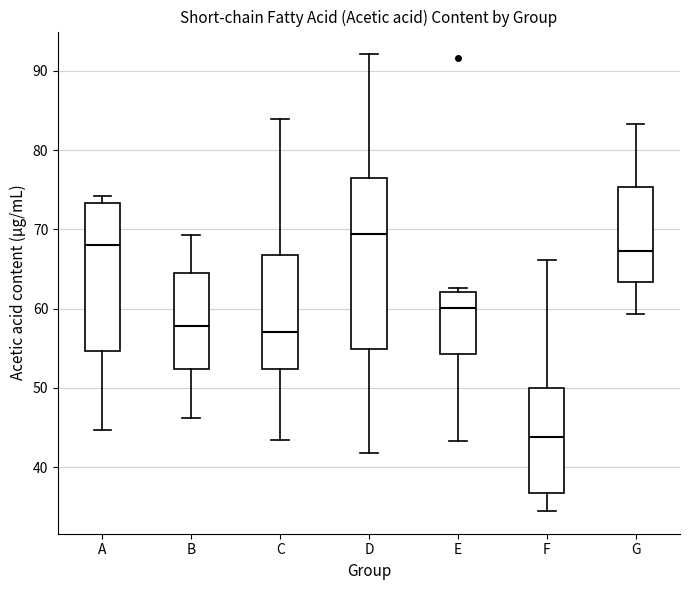

Comparing the boxes themselves (not the whiskers), which one is the tallest?

D